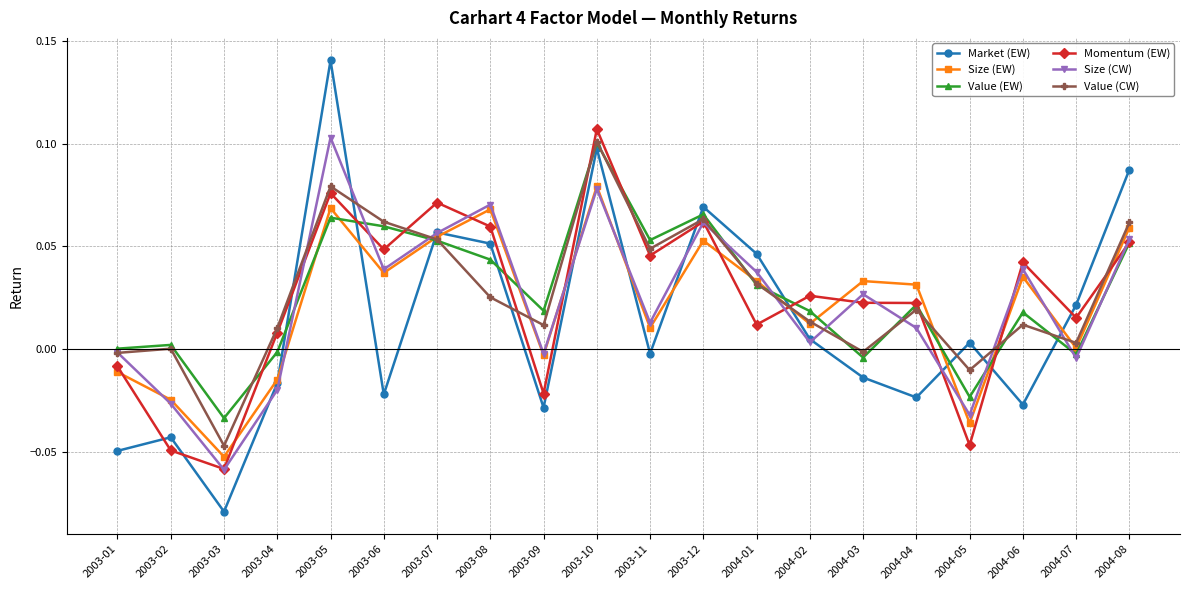

What position from the right is 2004-04?

5